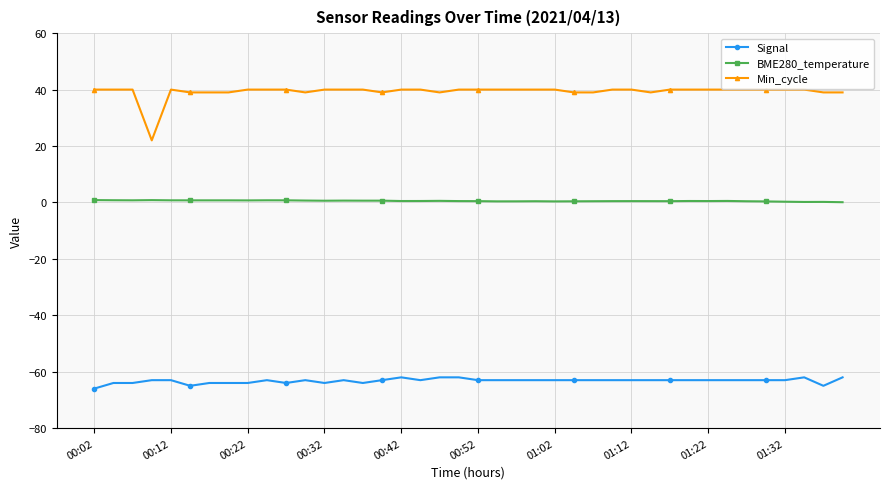

What is the average value of the Signal series?

-63.2